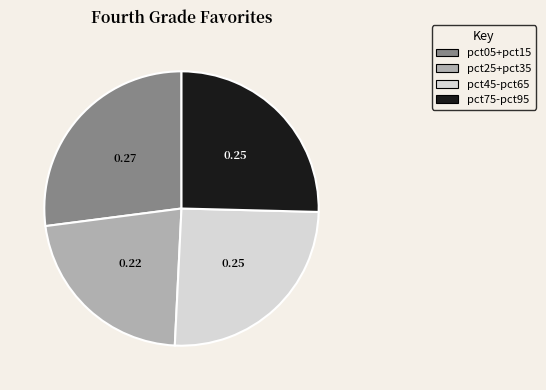

Combined, do pct25+pct35 and pct75-pct95 account for over 50%?

No